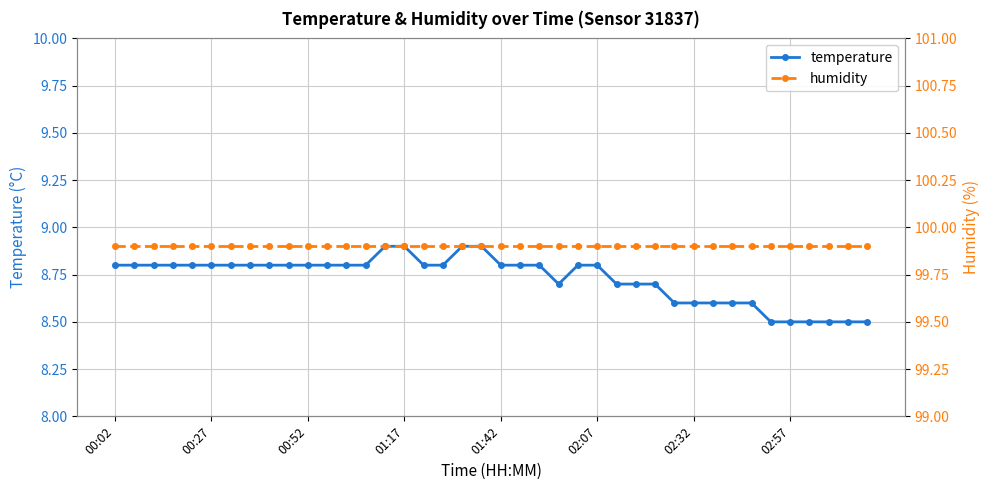

What is the spread (max minus min) of values at 18?

91.0